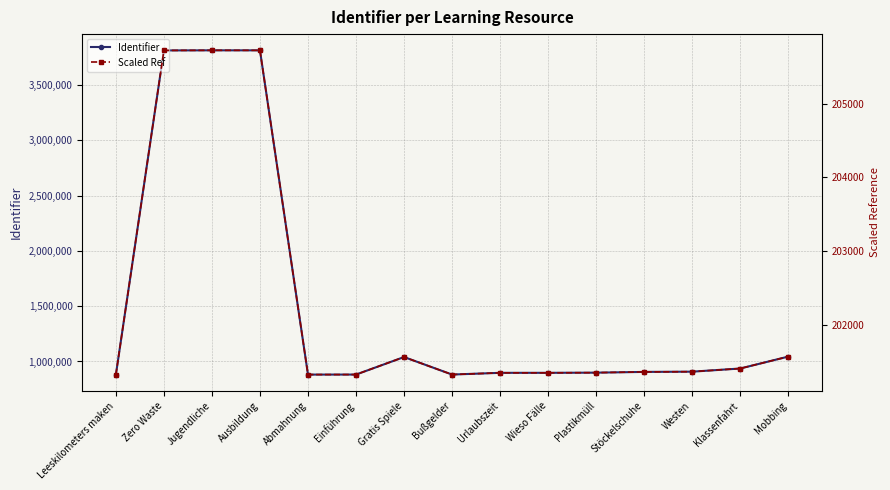

List the series in order of their peak value, lowest first.

Scaled Ref, Identifier